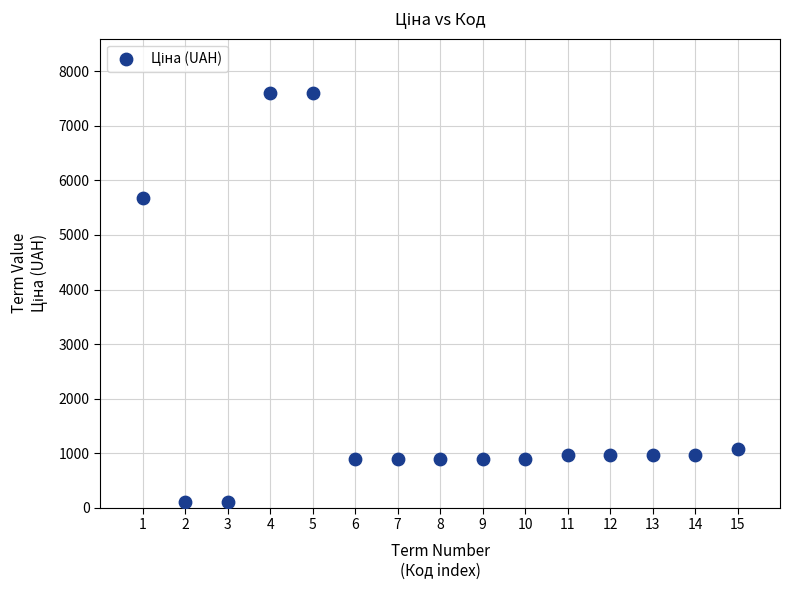

What is the range of X values (max minus min)?

14.0